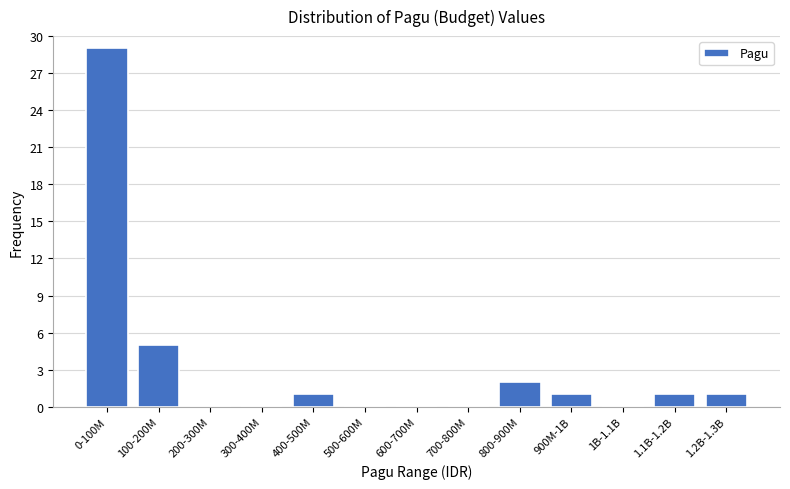

Reading left to right, extract all data points from this chart.

0-100M=29	100-200M=5	200-300M=0	300-400M=0	400-500M=1	500-600M=0	600-700M=0	700-800M=0	800-900M=2	900M-1B=1	1B-1.1B=0	1.1B-1.2B=1	1.2B-1.3B=1